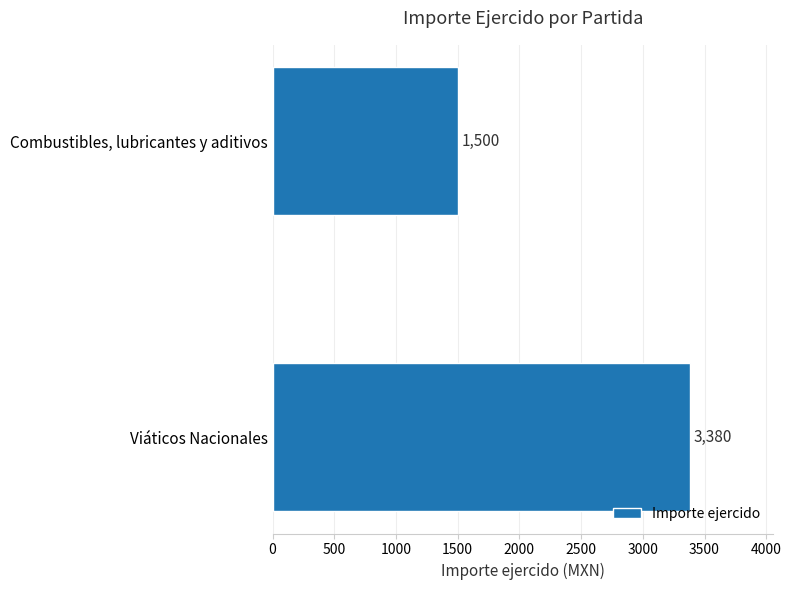

Is it true that the value at Combustibles, lubricantes y aditivos is 1500?

True